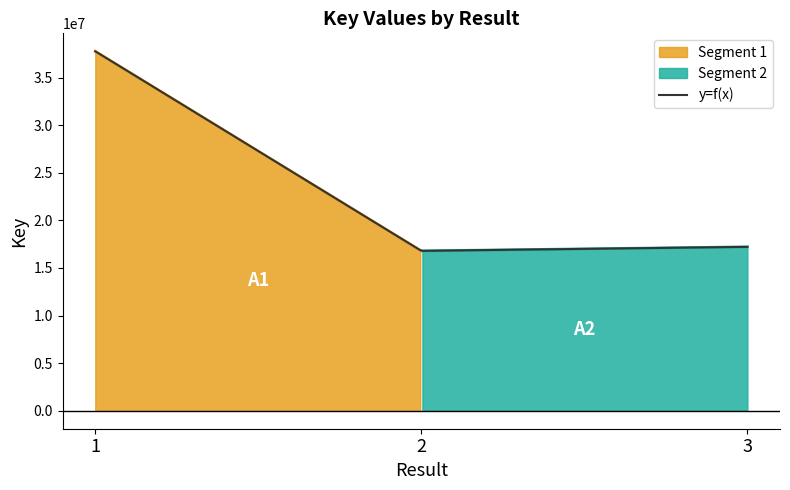

Does the chart display data point markers on the line(s)?

No